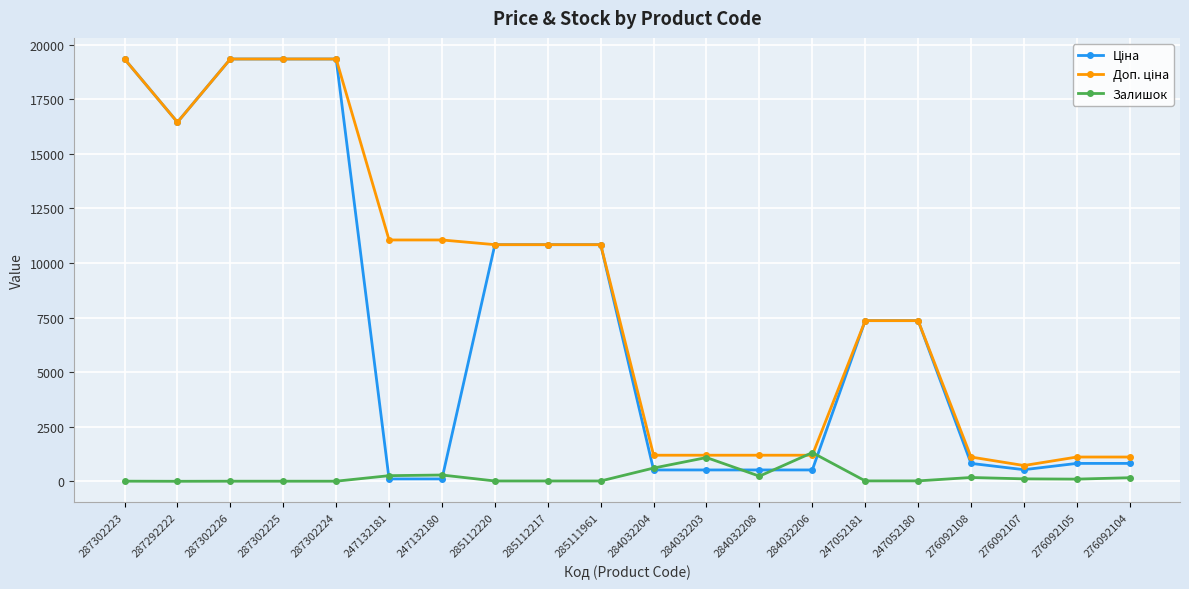

Is it true that Залишок equals 166.0 at 276092104?

True